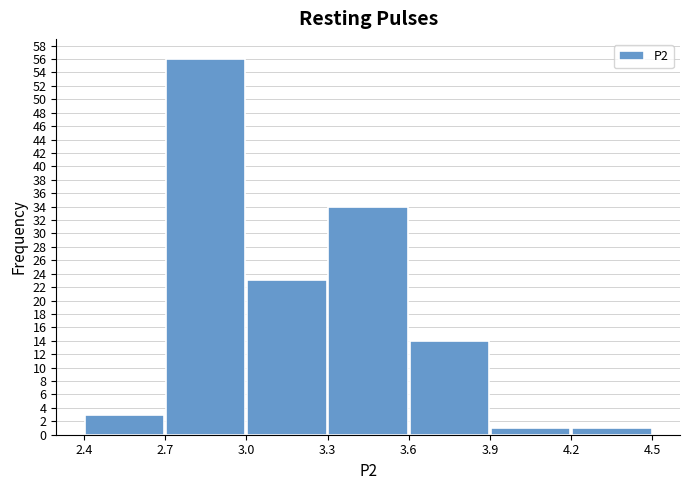

Over which range of the x-axis is the bar tallest?

2.7 to 3.0